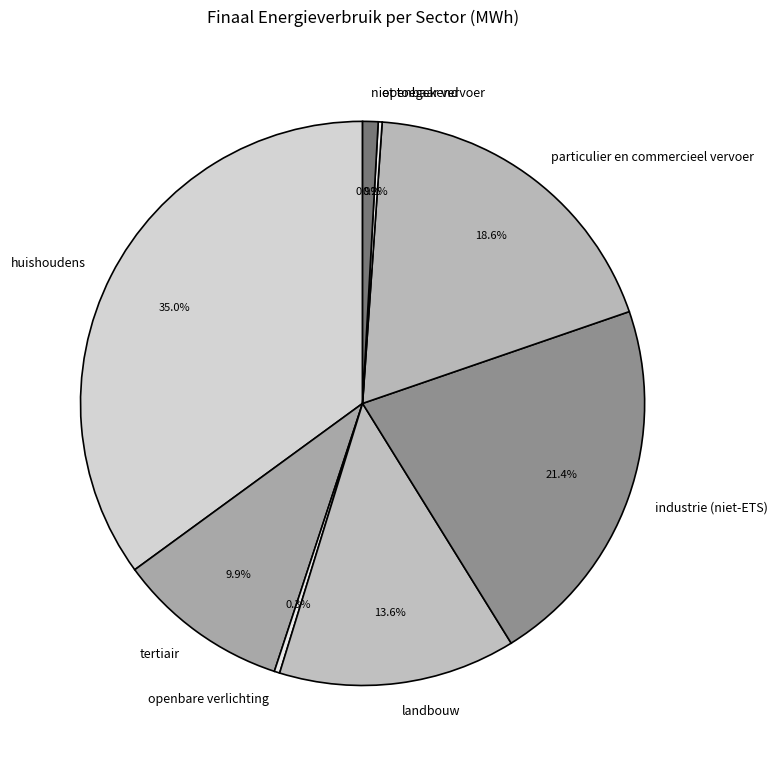

Which category has the biggest portion of the pie?

huishoudens